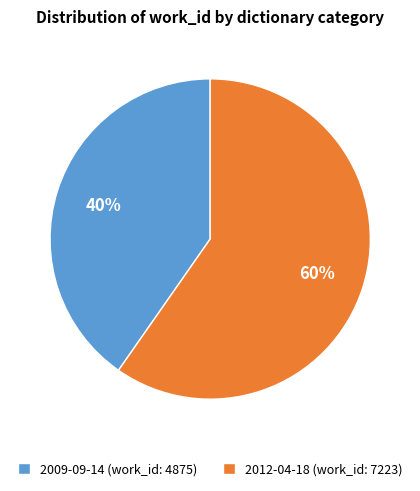

Which slice is the largest?

2012-04-18 (work_id: 7223)